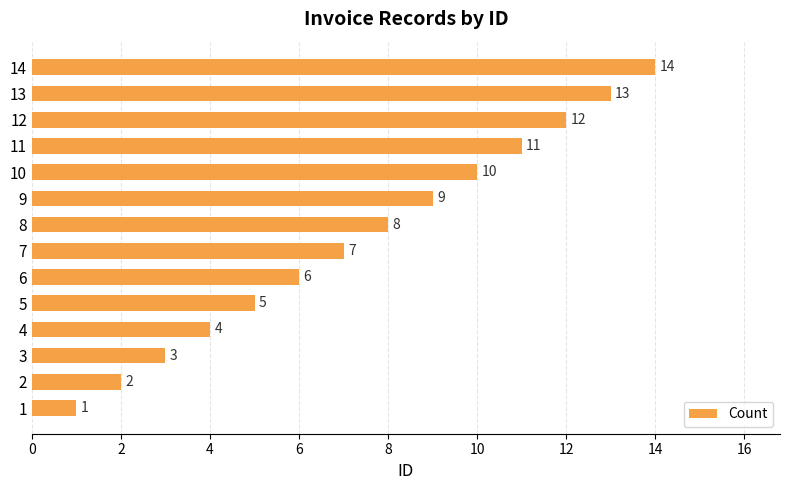

Approximately how many times larger is the value at 11 compared to 12?

0.9